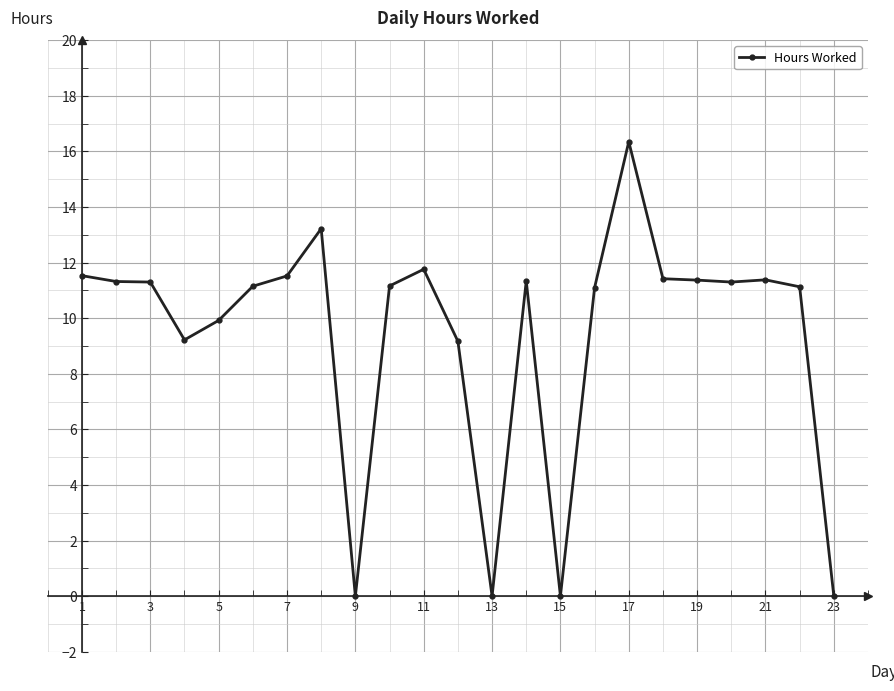

What is the maximum value shown in the chart?

16.4